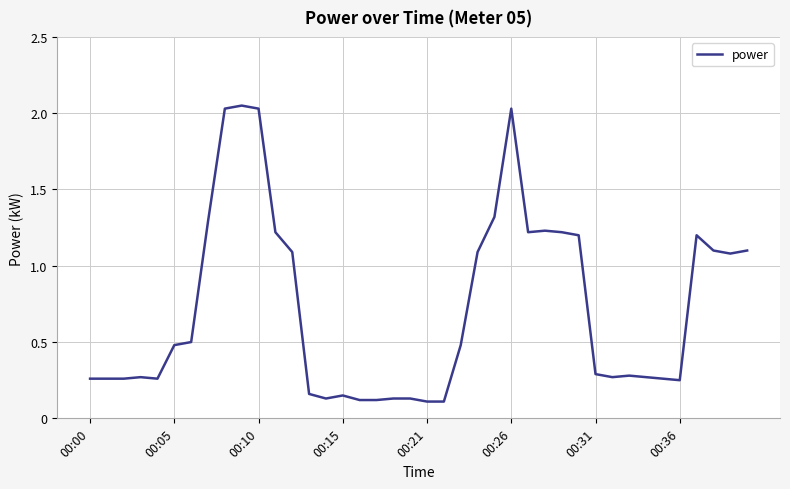

Does the chart have visible grid lines?

Yes